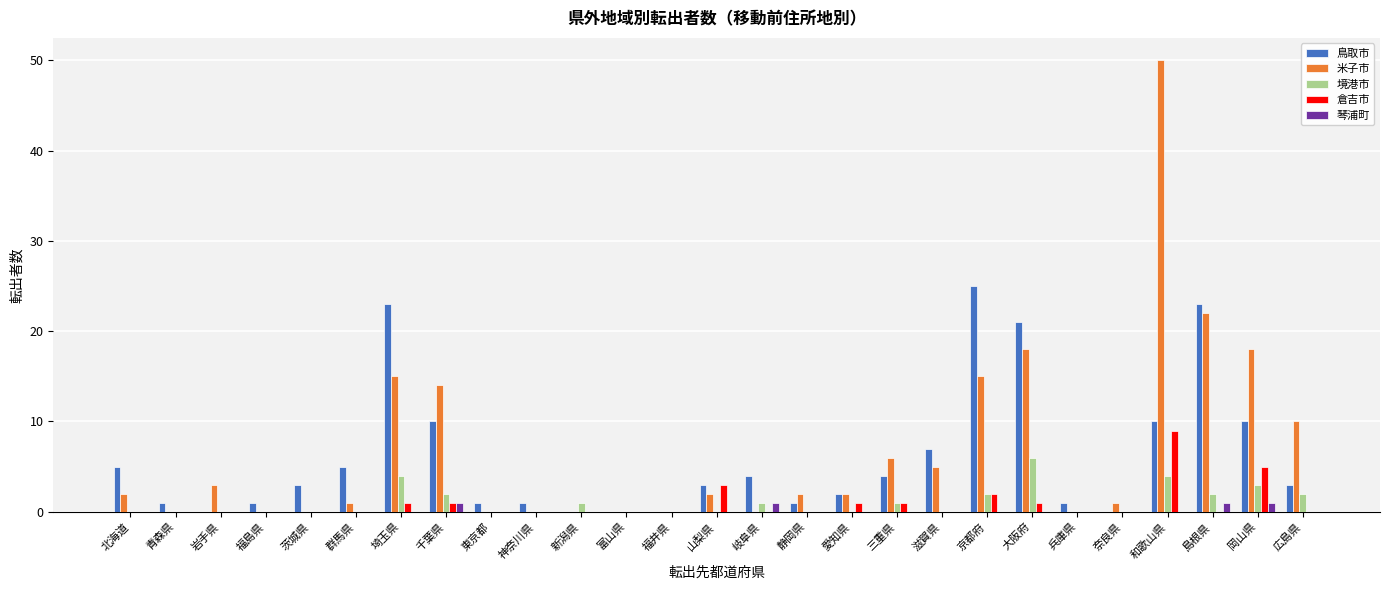

Which series changed the most between 和歌山県 and 広島県?

米子市